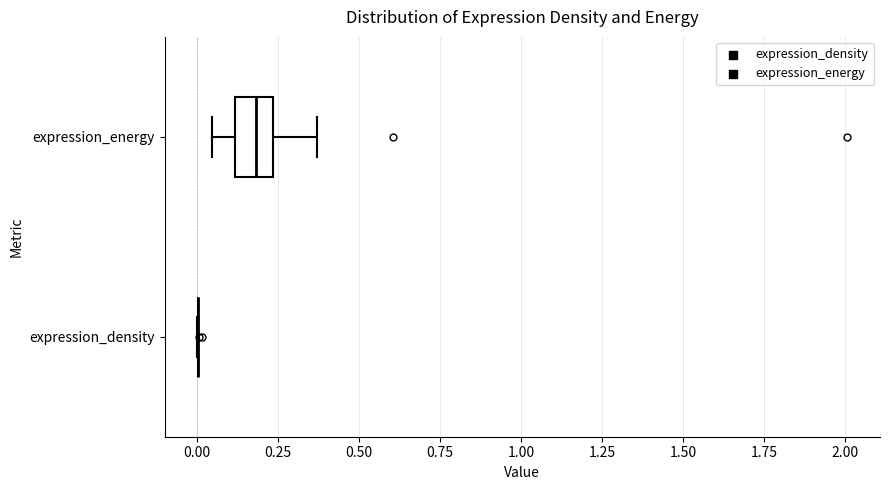

Reading bottom to top, read every box against the x-axis: the position of its median line, the range the box covers, and the ends of its whiskers. The values are not printed on the chart, so give them approximately, as read against the axis.

expression_density: box collapsed to a line at 0.00, whiskers 0.00 to 0.00
expression_energy: median 0.20, box 0.10 to 0.25, whiskers 0.05 to 0.35